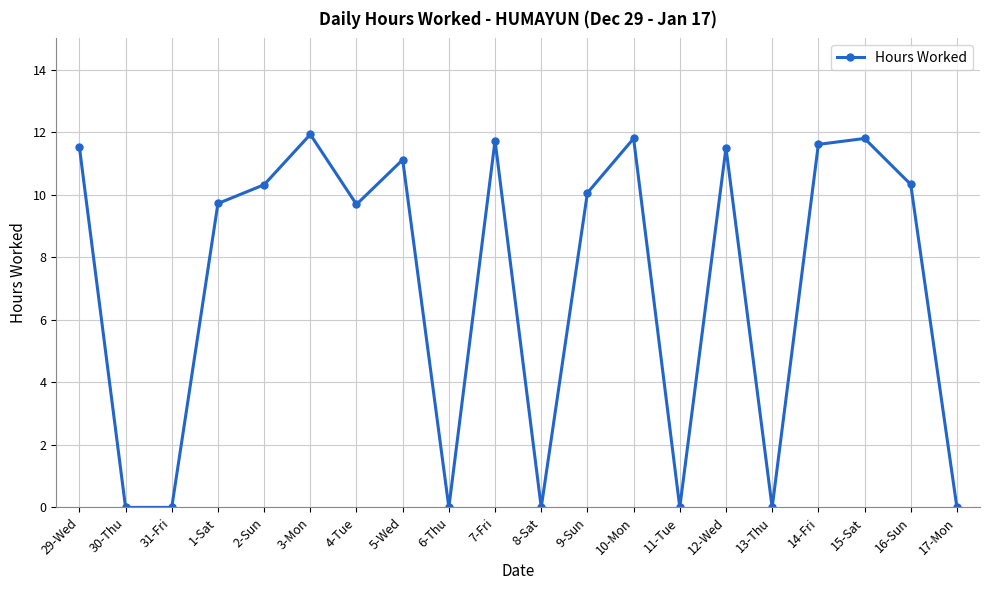

True or false: there are more than 2 points higher than both neighbors.

True